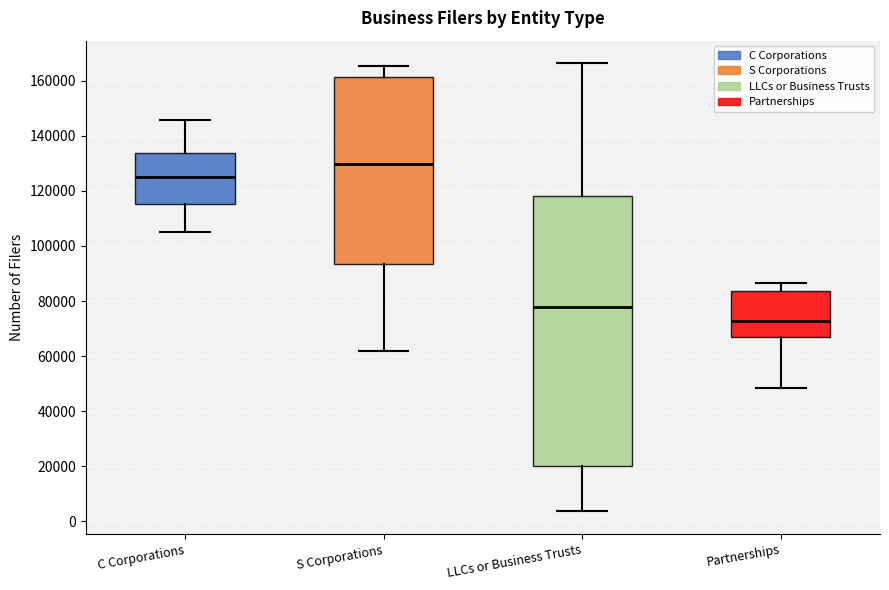

Which box's median line is the highest?

S Corporations